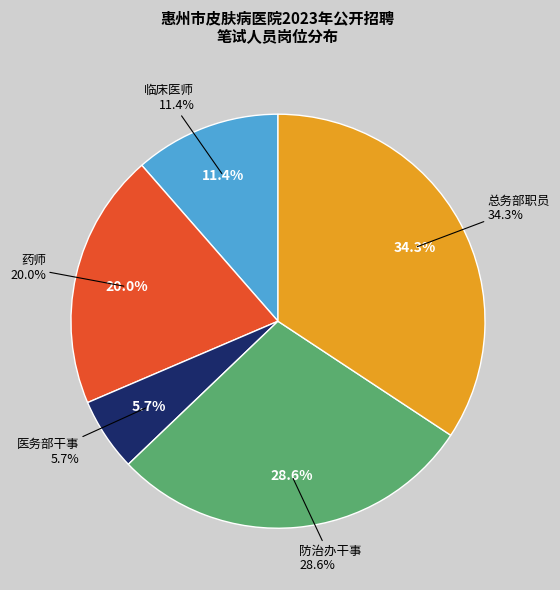

Which category has the smallest portion of the pie?

医务部干事